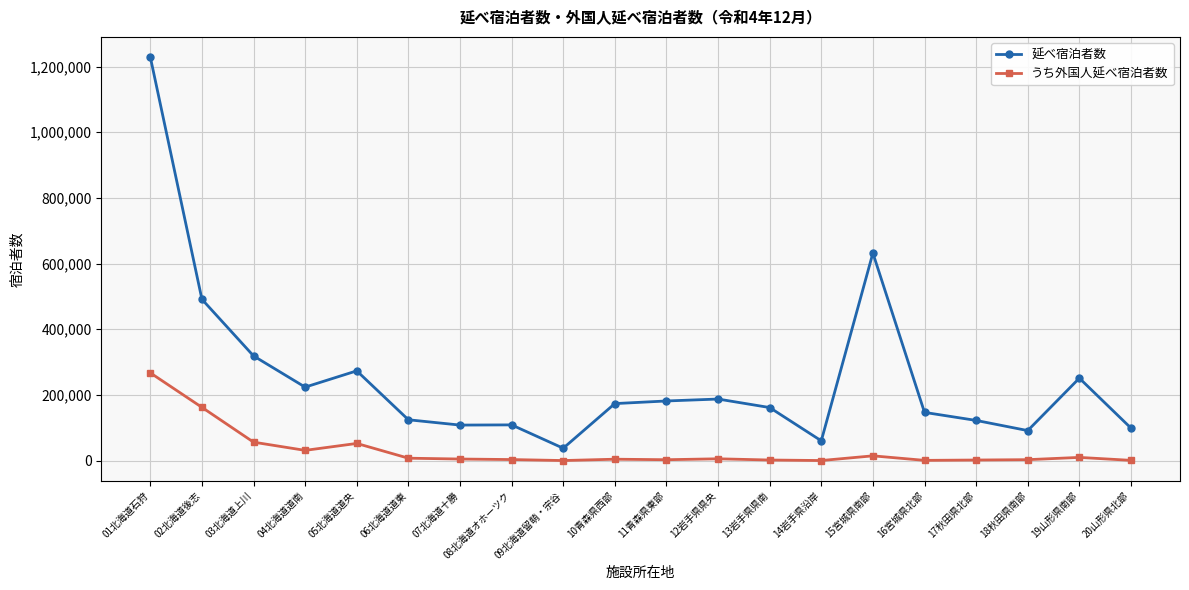

In 延べ宿泊者数, how many points are lower than both neighbors (excluding endpoints)?

5